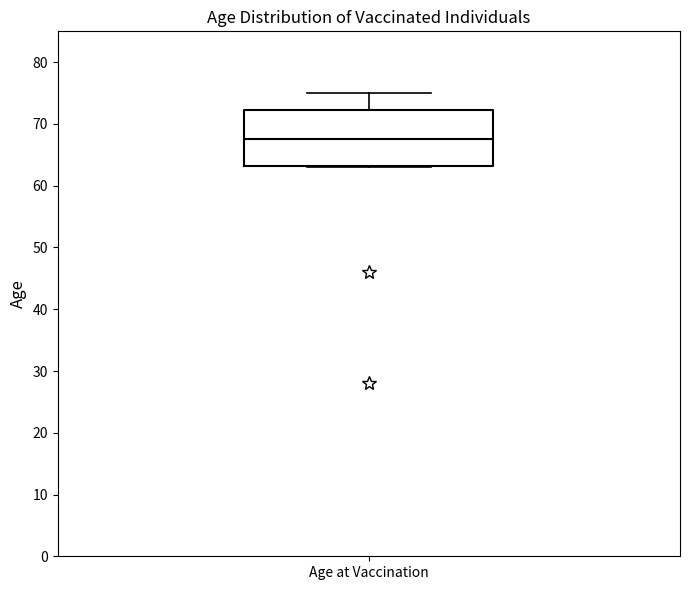

Where is the lower edge of the box for Age at Vaccination on the y-axis? The values are not printed on the chart, so give them approximately, as read against the axis.

63